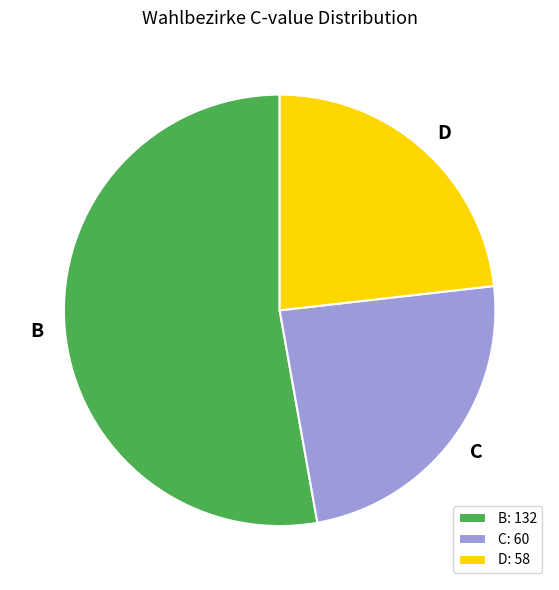

Count the number of slices in the pie.

3